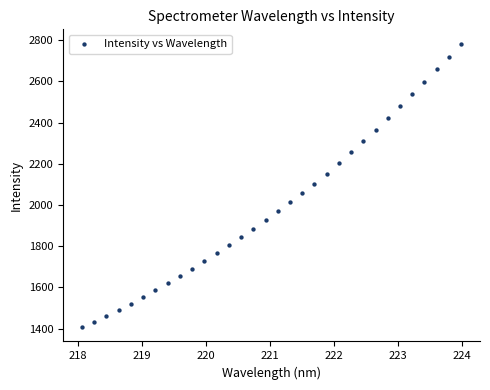

What is the range of X values (max minus min)?

5.9